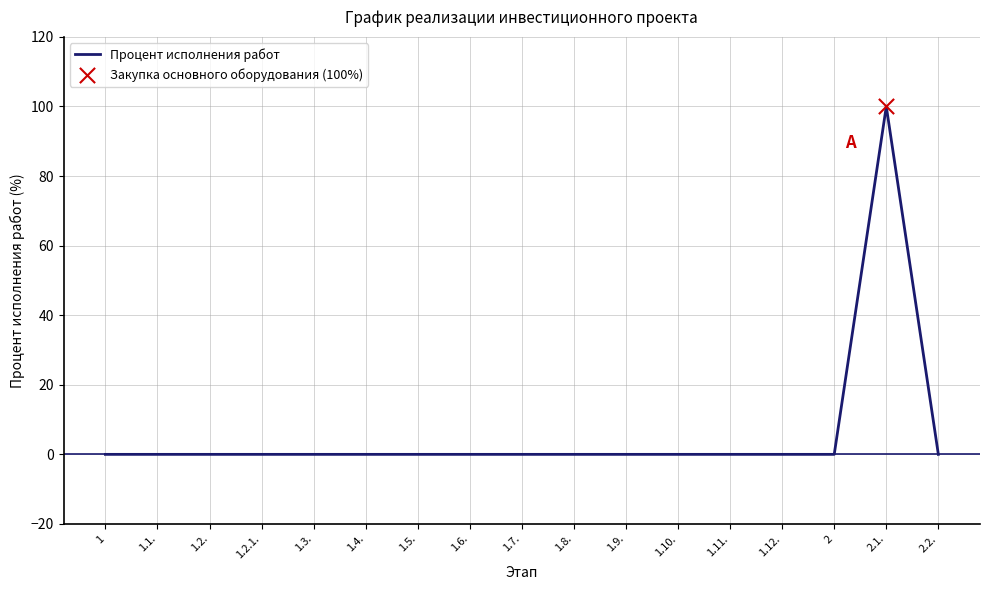

Is it true that the value at 2 is -50?

False